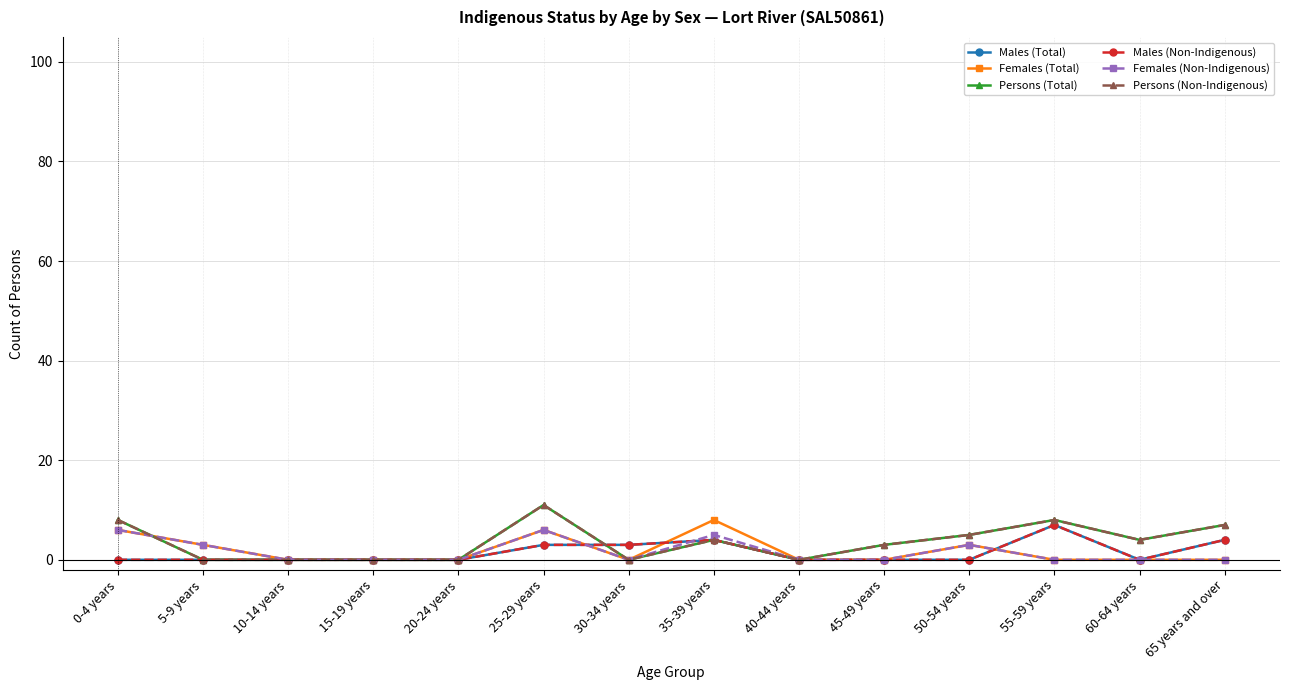

What is the spread (max minus min) of values at 25-29 years?

8